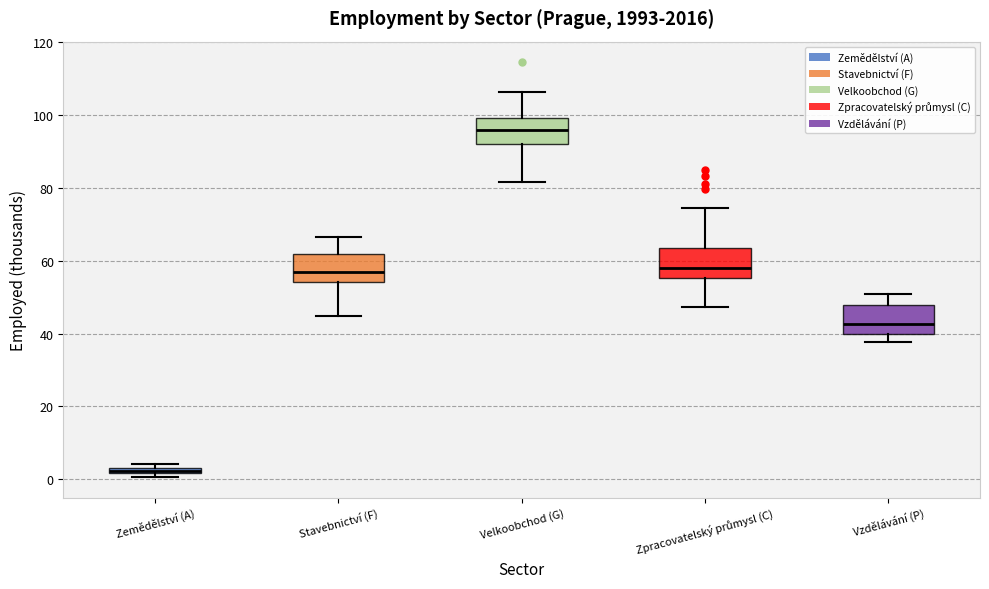

Where does the lower whisker of the box for Velkoobchod (G) end on the y-axis? The values are not printed on the chart, so give them approximately, as read against the axis.

82